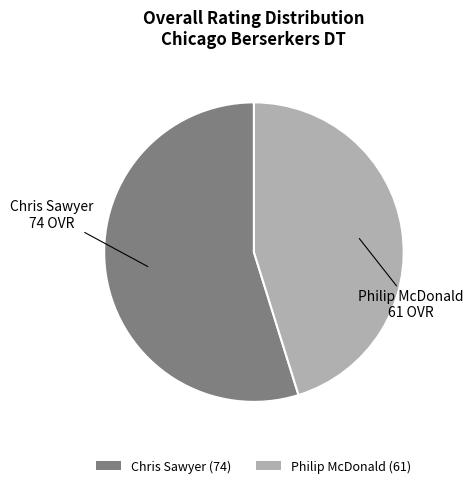

Is the sum of Philip McDonald (61) and Chris Sawyer (74) greater than half?

Yes